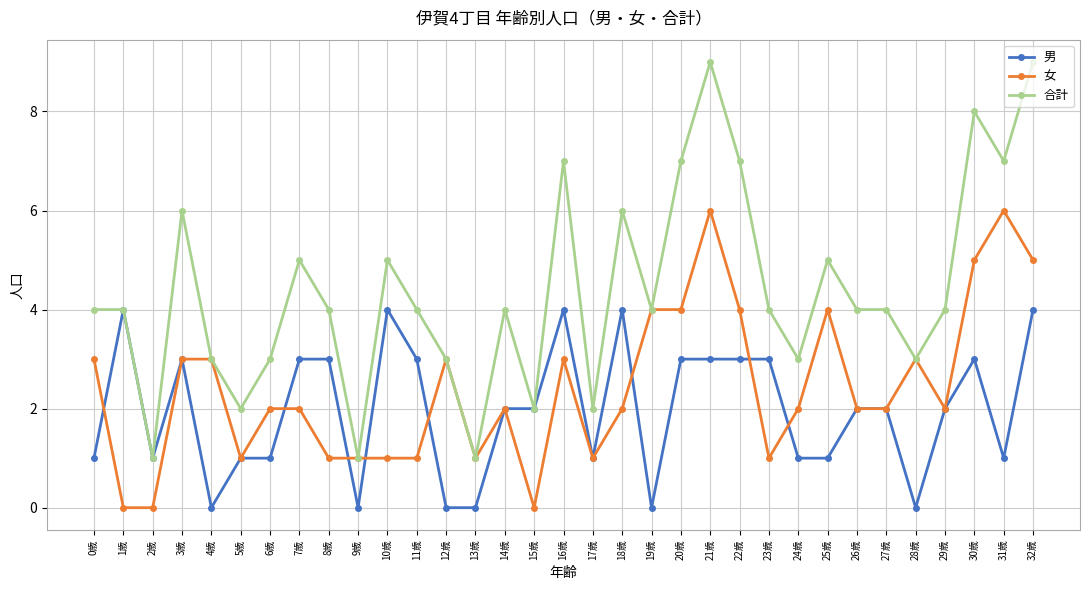

Is it true that 合計 equals 7 at 31歳?

True